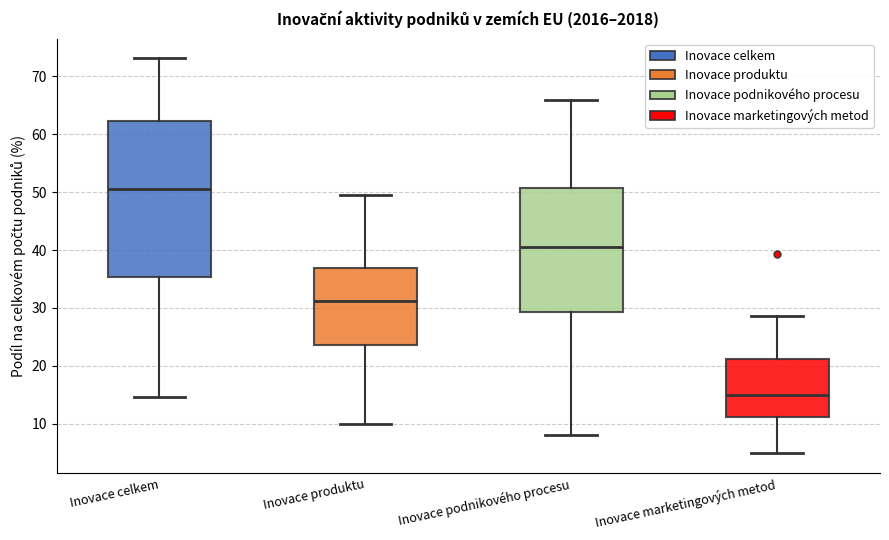

Where is the lower edge of the box for Inovace celkem on the y-axis? The values are not printed on the chart, so give them approximately, as read against the axis.

35